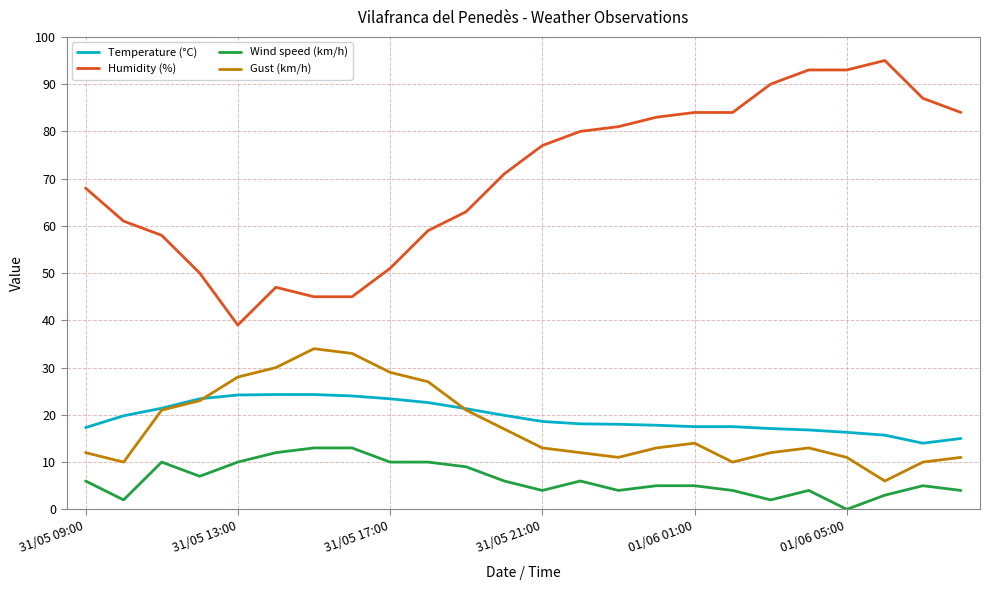

List the series in order of their peak value, lowest first.

Wind speed (km/h), Temperature (°C), Gust (km/h), Humidity (%)